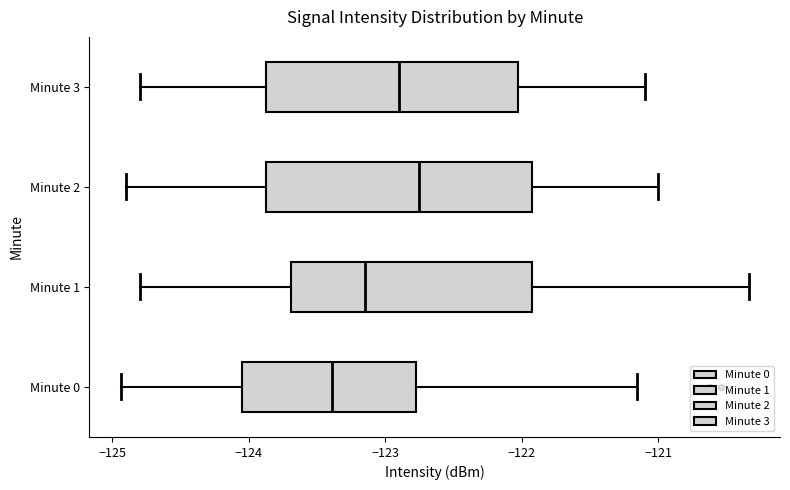

Reading bottom to top, read every box against the x-axis: the position of its median line, the range the box covers, and the ends of its whiskers. The values are not printed on the chart, so give them approximately, as read against the axis.

Minute 0: median -123.4, box -124.1 to -122.8, whiskers -124.9 to -121.2
Minute 1: median -123.1, box -123.7 to -121.9, whiskers -124.8 to -120.3
Minute 2: median -122.7, box -123.9 to -121.9, whiskers -124.9 to -121.0
Minute 3: median -122.9, box -123.9 to -122.0, whiskers -124.8 to -121.1